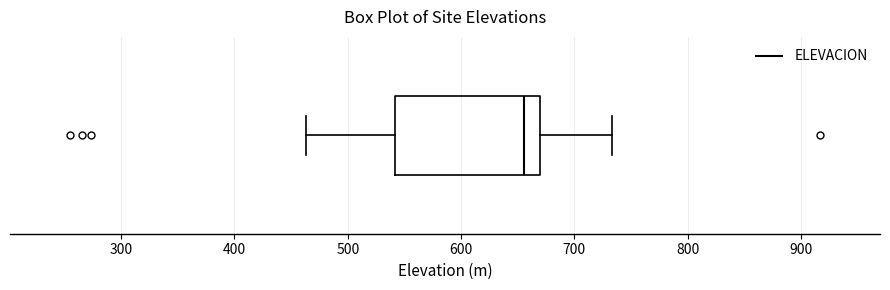

Where does the median line of the box sit on the x-axis? The values are not printed on the chart, so give them approximately, as read against the axis.

660